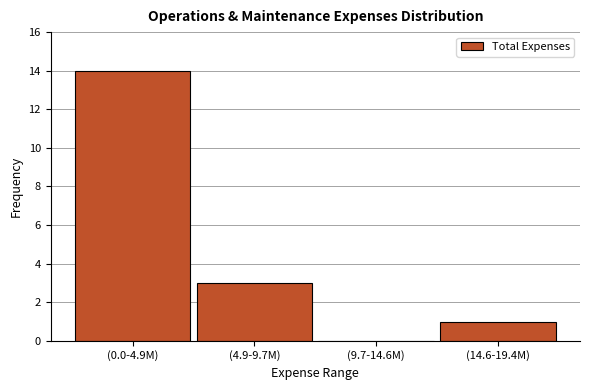

Reading left to right, transcribe all the data shown in this chart.

(0.0-4.9M)=14	(4.9-9.7M)=3	(9.7-14.6M)=0	(14.6-19.4M)=1